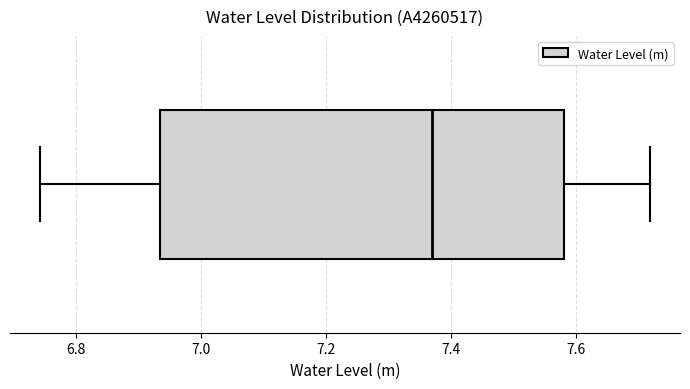

Where is the left edge of the box on the x-axis? The values are not printed on the chart, so give them approximately, as read against the axis.

6.94